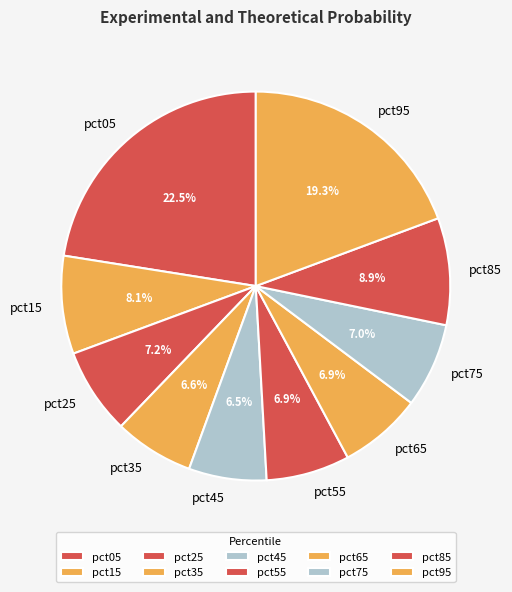

Is there any slice that represents more than half of the pie?

No